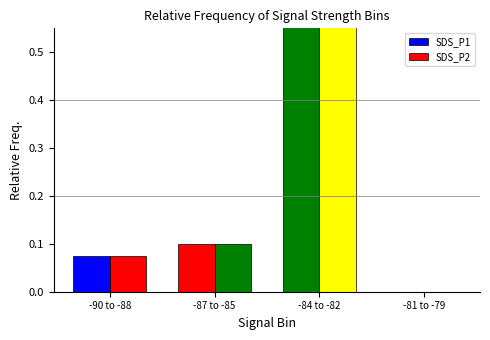

The value of SDS_P2 at -81 to -79 is 0.3. True or false?

False